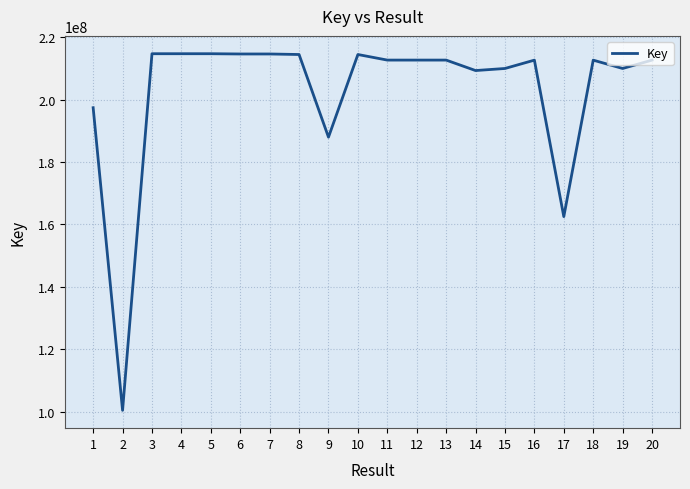

What is the ratio of the value at 18 to the value at 3?

1.0